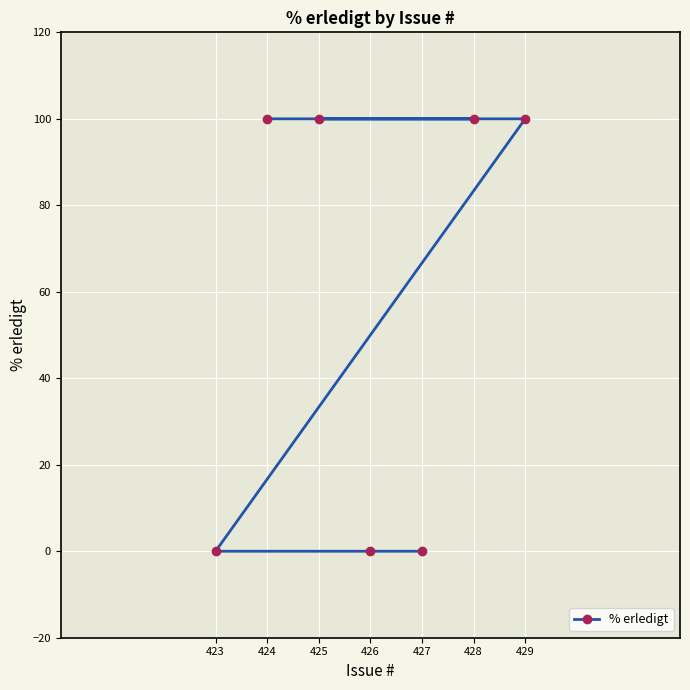

What is the sum of the values at 425 and 423?

100